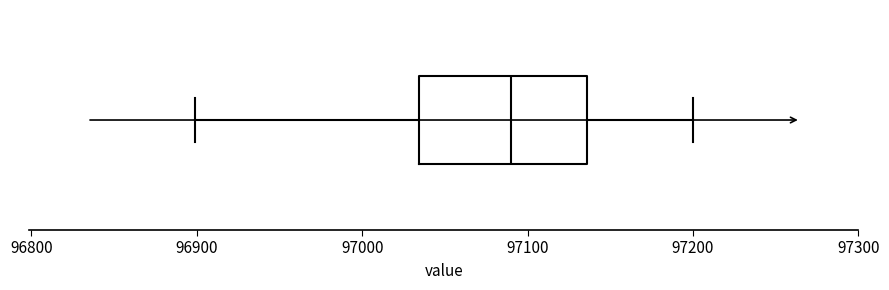

Where does the left whisker of the box end on the x-axis? The values are not printed on the chart, so give them approximately, as read against the axis.

96900